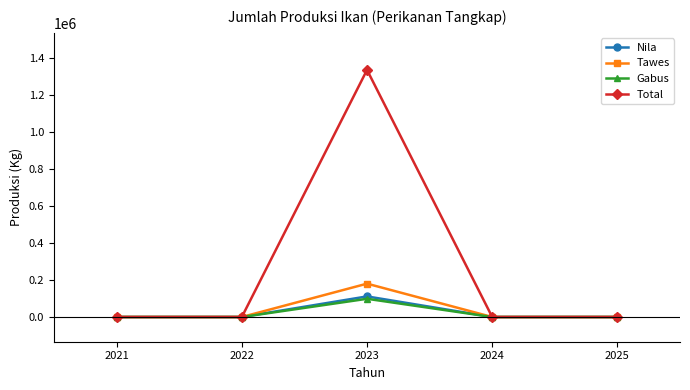

At which category does Nila reach its first local peak?

2023